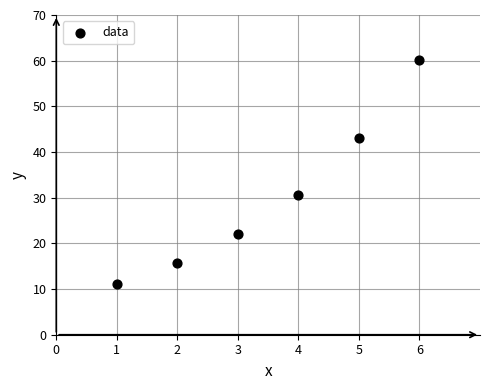

What Y value in the scatter plot is closest to 35?

30.7